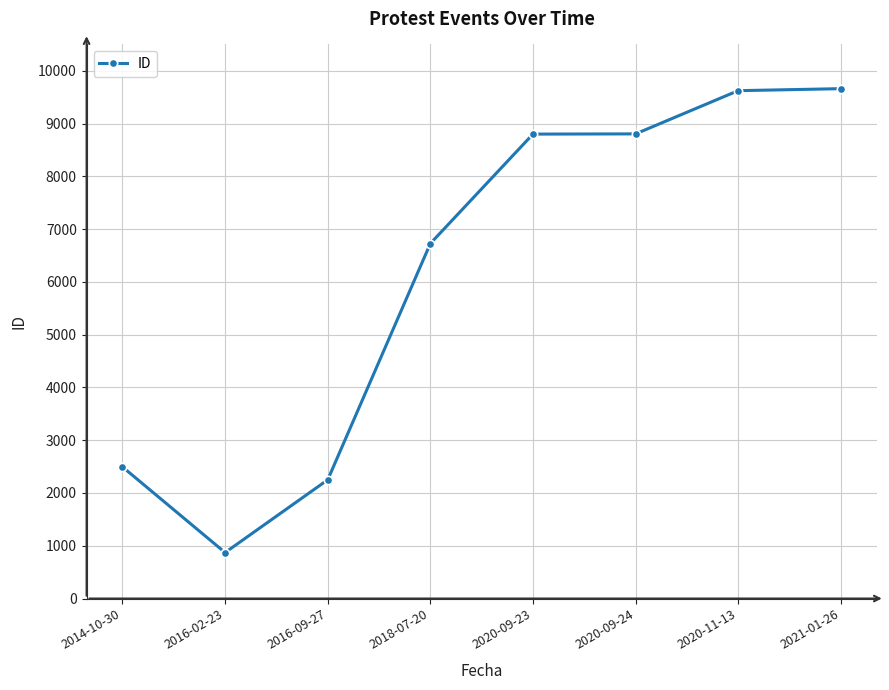

True or false: there are more than 2 points higher than both neighbors.

False